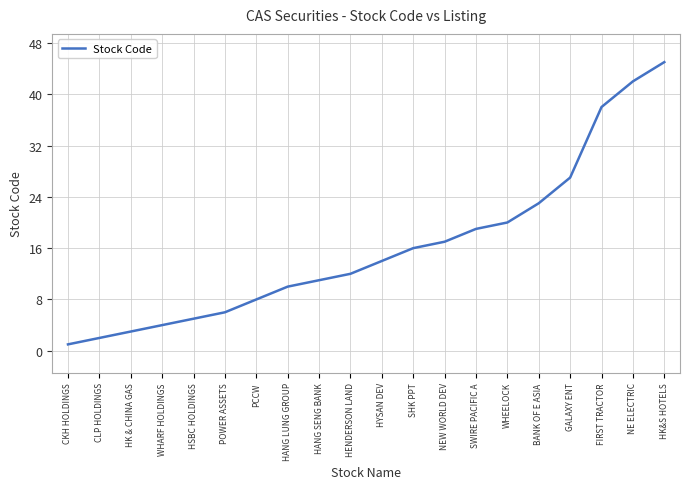

How many lines are shown in the chart?

1